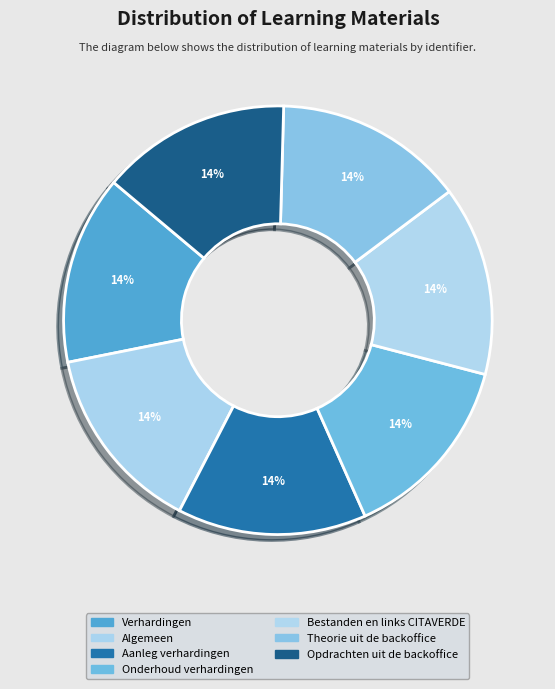

How many segments does this pie chart have?

7